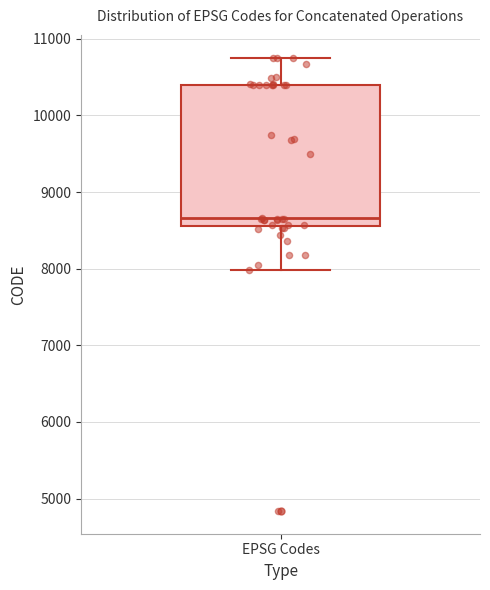

Read this box plot against the y-axis: the position of the median line, the range covered by the box, and the ends of both whiskers. The values are not printed on the chart, so give them approximately, as read against the axis.

median 8700, box 8600 to 10400, whiskers 8000 to 10800